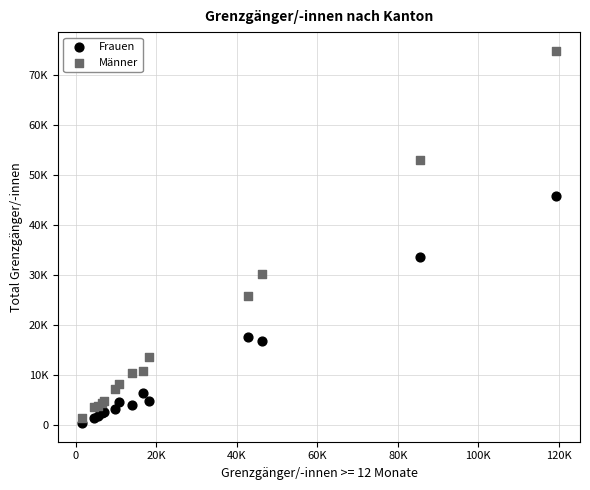

Which series reaches the minimum Y coordinate?

Frauen